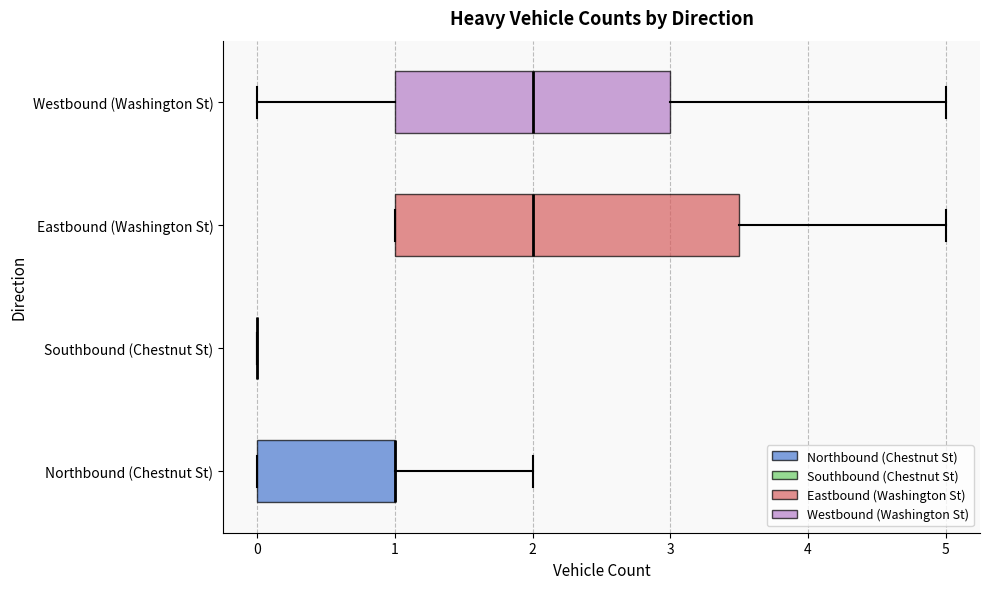

Reading bottom to top, read every box against the x-axis: the position of its median line, the range the box covers, and the ends of its whiskers. The values are not printed on the chart, so give them approximately, as read against the axis.

Northbound (Chestnut St): median 1.0 (drawn on the box's right edge), box 0.0 to 1.0, whiskers 0.0 to 2.0
Southbound (Chestnut St): box collapsed to a line at 0.0, whiskers 0.0 to 0.0
Eastbound (Washington St): median 2.0, box 1.0 to 3.5, whiskers 1.0 to 5.0
Westbound (Washington St): median 2.0, box 1.0 to 3.0, whiskers 0.0 to 5.0